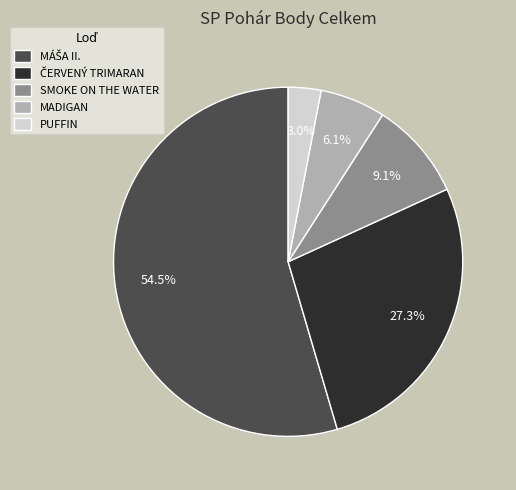

Is PUFFIN the majority of the pie?

No